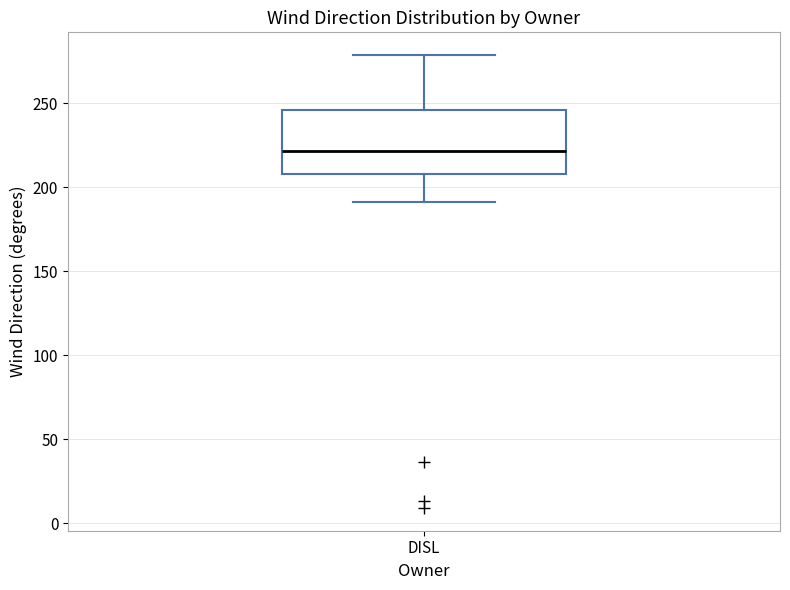

Transcribe this box plot: give where the median line is, the range the box spans, and where the two whiskers end, as read against the y-axis. The values are not printed on the chart, so give them approximately, as read against the axis.

median 220, box 210 to 245, whiskers 190 to 280